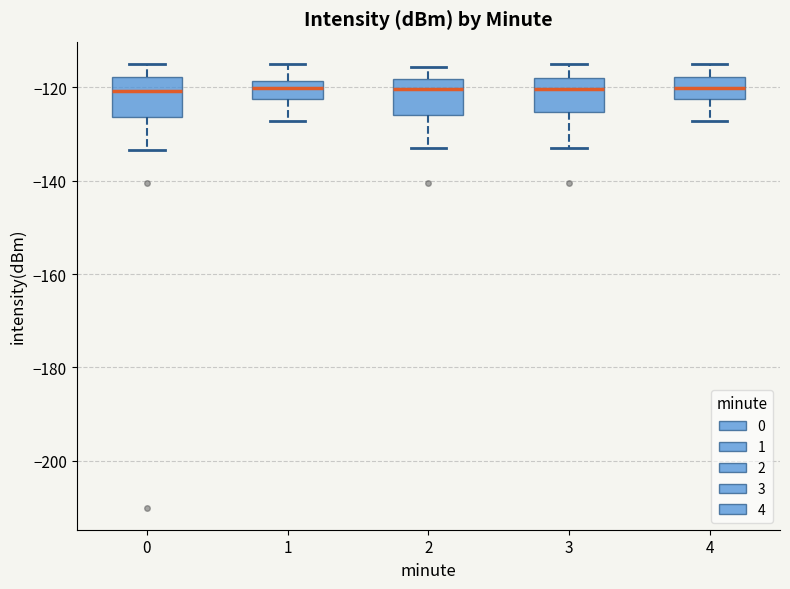

Where does the upper whisker of the box at x = 4 end on the y-axis? The values are not printed on the chart, so give them approximately, as read against the axis.

-114